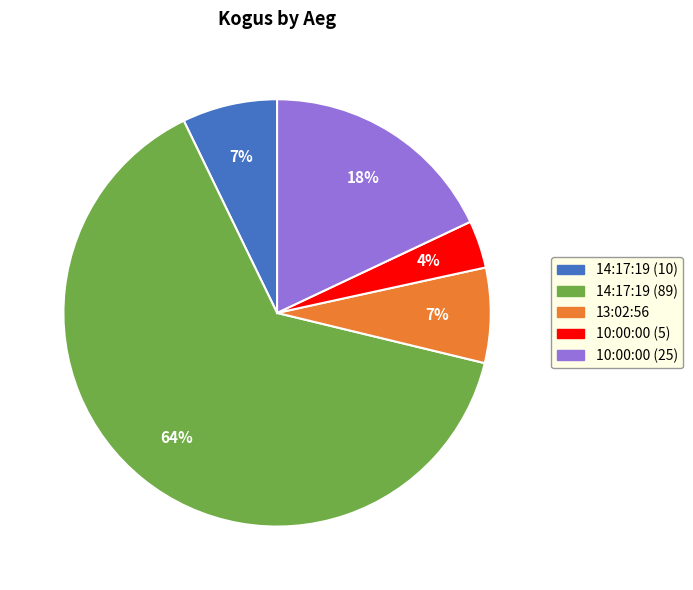

To the nearest percent, what is the average slice percentage?

20%